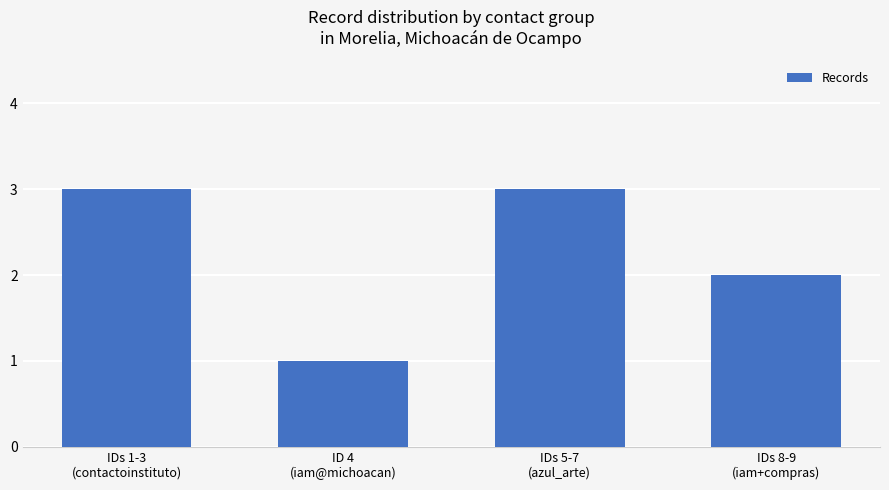

How many bars are there in total?

4